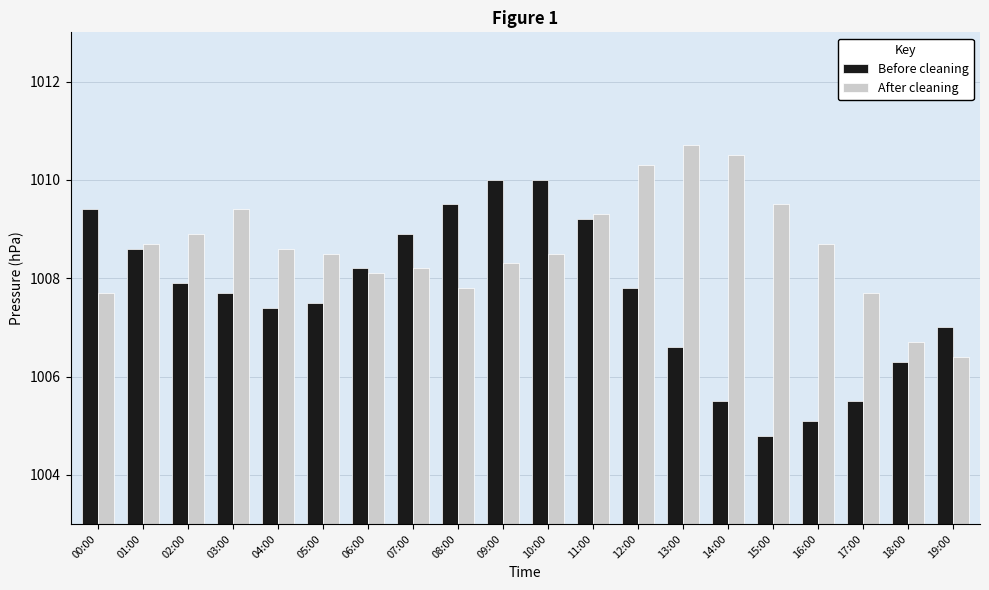

Which category has the lowest value in the Before cleaning series?

15:00